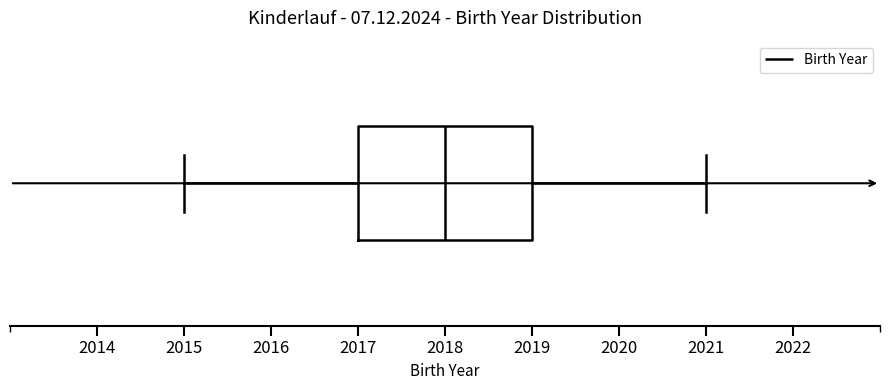

Transcribe this box plot: give where the median line is, the range the box spans, and where the two whiskers end, as read against the x-axis. The values are not printed on the chart, so give them approximately, as read against the axis.

median 2018, box 2017 to 2019, whiskers 2015 to 2021